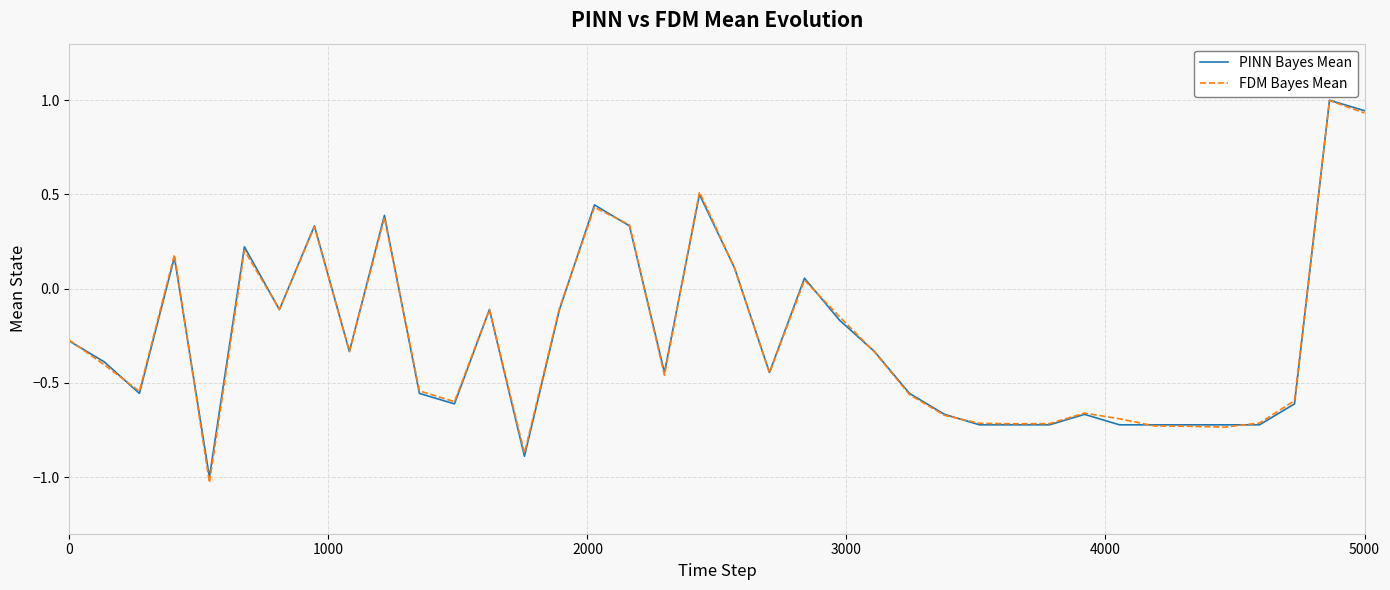

Which series has the widest spread of values?

FDM Bayes Mean